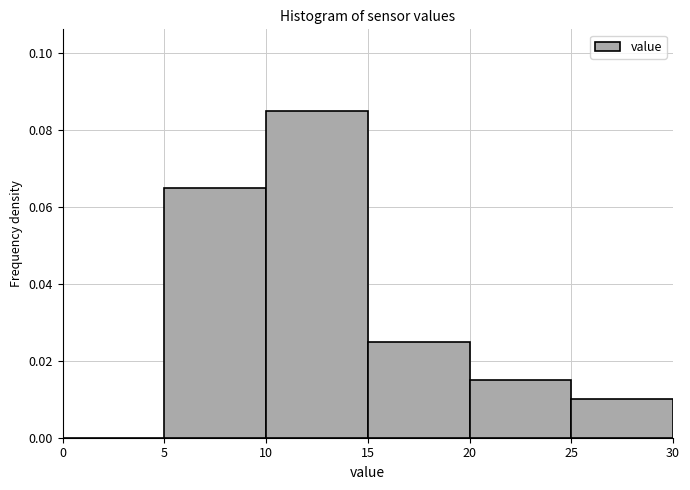

Reading left to right, transcribe this chart: for each bar, give the range it covers on the x-axis and its height. The values are not printed on the chart, so give them approximately, as read against the axis.

0 to 5: 0
5 to 10: 0.066
10 to 15: 0.086
15 to 20: 0.026
20 to 25: 0.016
25 to 30: 0.010